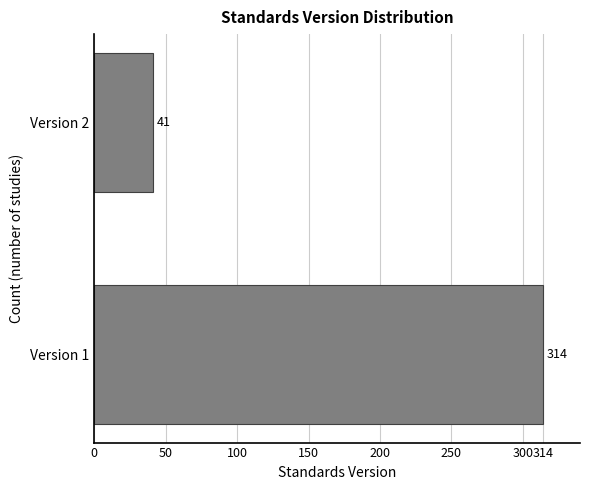

Reading bottom to top, extract all data points from this chart.

314	41